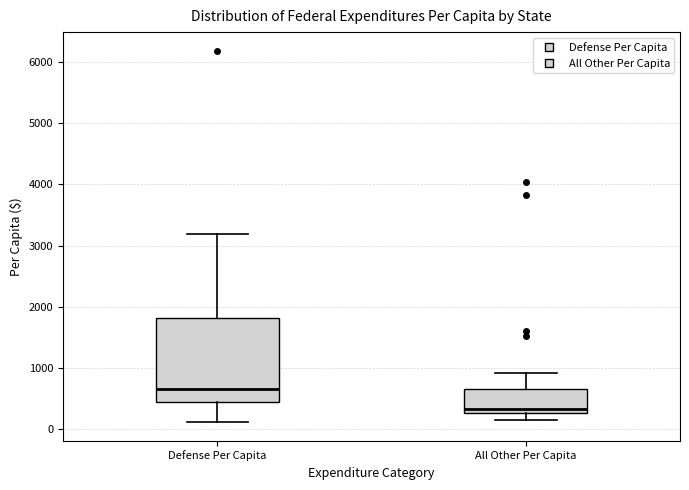

Reading left to right, read every box against the y-axis: the position of its median line, the range the box covers, and the ends of its whiskers. The values are not printed on the chart, so give them approximately, as read against the axis.

Defense Per Capita: median 700, box 400 to 1800, whiskers 100 to 3200
All Other Per Capita: median 300 (just above the box's lower edge), box 300 to 600, whiskers 100 to 900